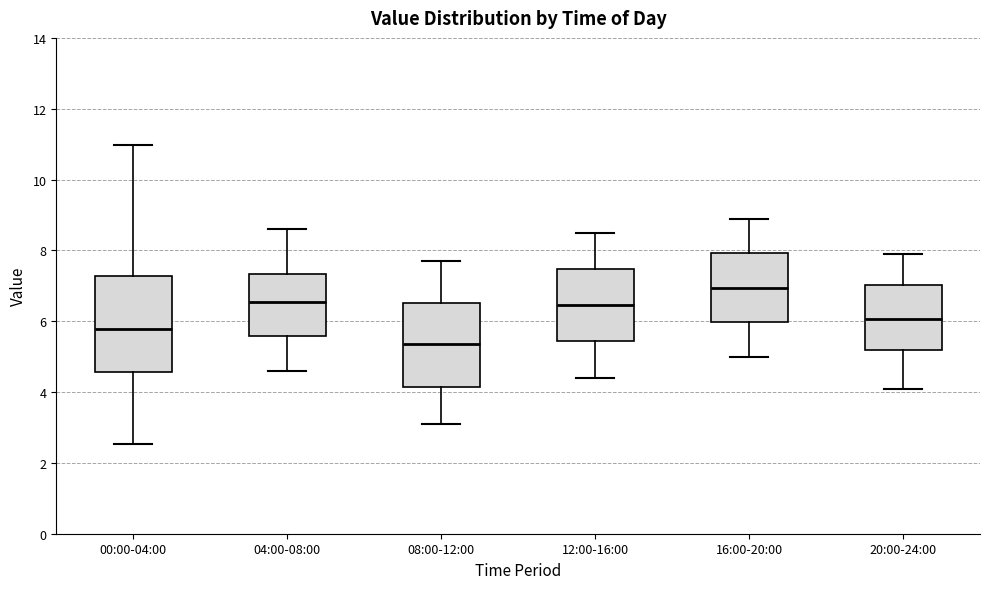

Which box is the tallest, from its lower edge to its upper edge?

00:00-04:00